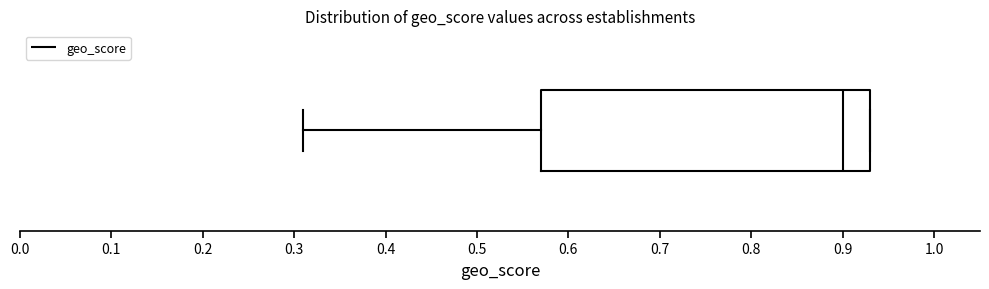

Where is the left edge of the box on the x-axis? The values are not printed on the chart, so give them approximately, as read against the axis.

0.57